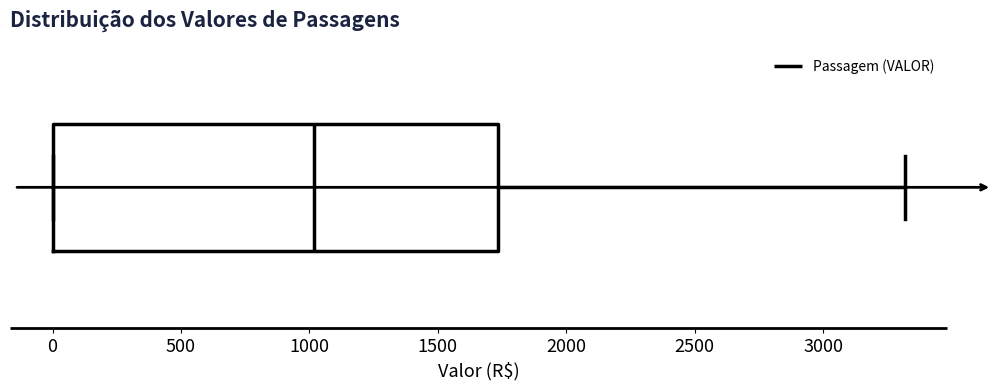

Read this box plot against the x-axis: the position of the median line, the range covered by the box, and the ends of both whiskers. The values are not printed on the chart, so give them approximately, as read against the axis.

median 1000, box 0 to 1750, whiskers 0 to 3300